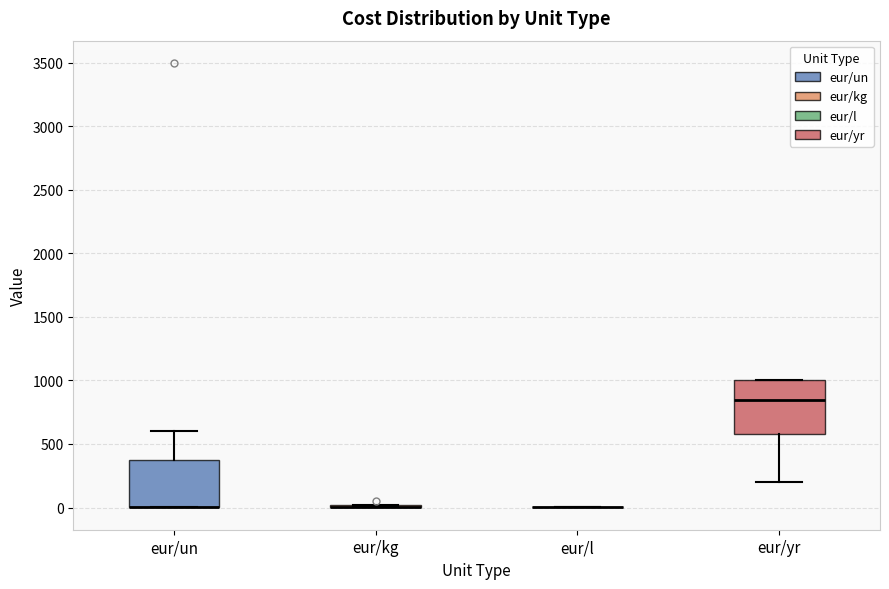

Where is the lower edge of the box for eur/un on the y-axis? The values are not printed on the chart, so give them approximately, as read against the axis.

0